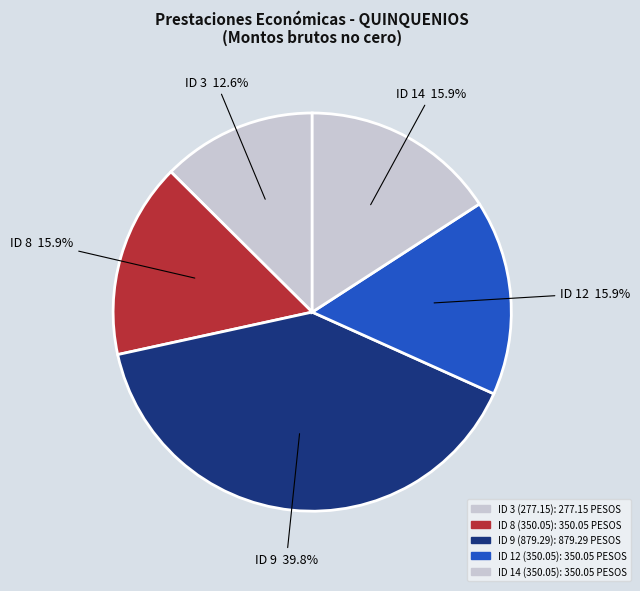

How many slices are in this pie chart?

5